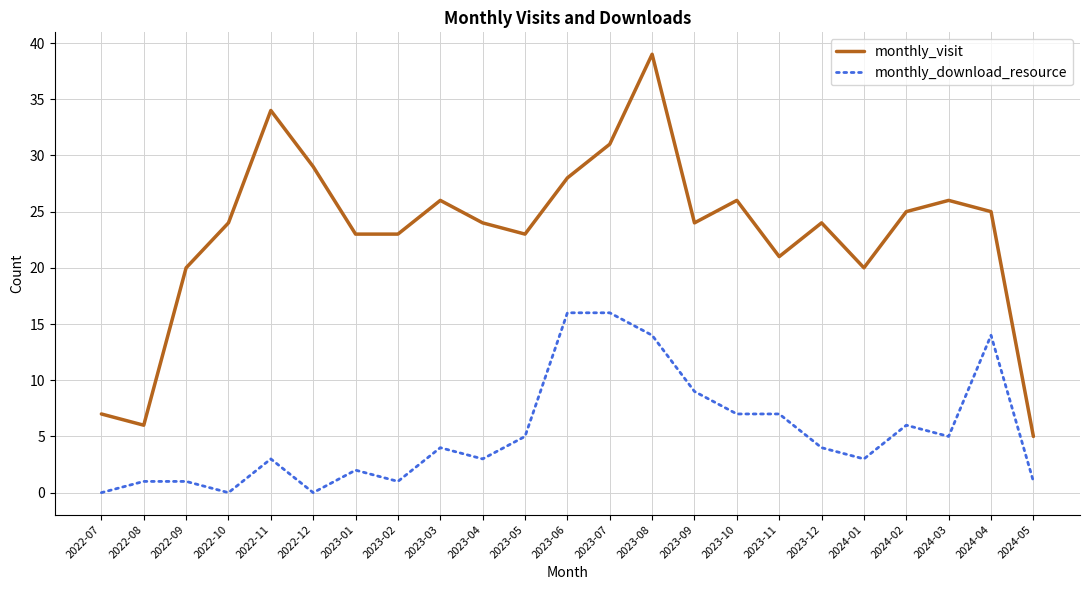

Which series has the widest spread of values?

monthly_visit